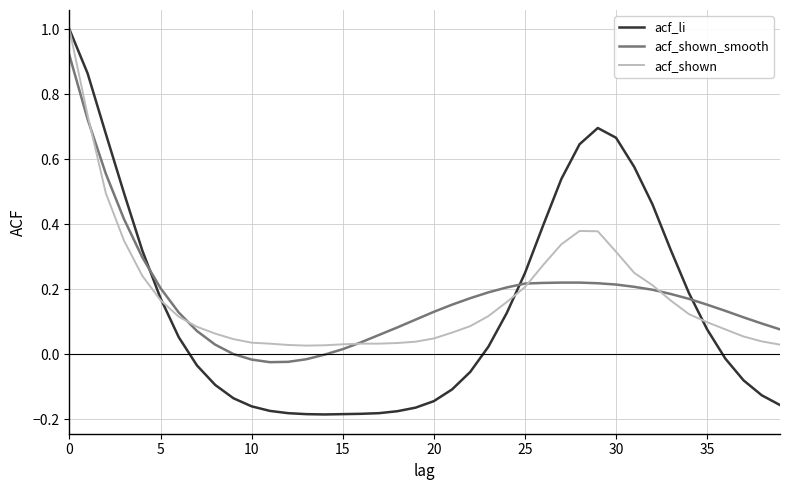

What is the maximum value for acf_shown?

1.0